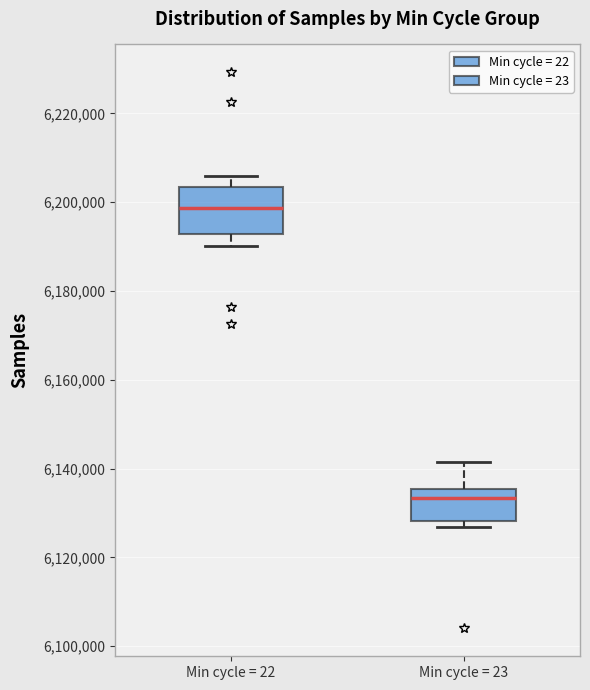

Reading left to right, read every box against the y-axis: the position of its median line, the range the box covers, and the ends of its whiskers. The values are not printed on the chart, so give them approximately, as read against the axis.

Min cycle = 22: median 6198000, box 6192000 to 6204000, whiskers 6190000 to 6206000
Min cycle = 23: median 6134000, box 6128000 to 6136000, whiskers 6126000 to 6142000